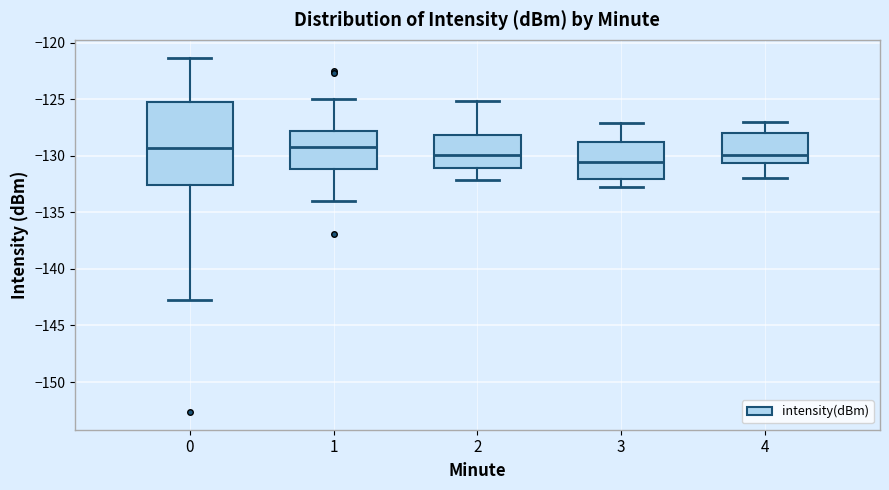

Reading left to right, transcribe this box plot: for each box, give where its median line is, the range the box spans, and where its two whiskers end, as read against the y-axis. The values are not printed on the chart, so give them approximately, as read against the axis.

0: median -129.5, box -132.5 to -125.0, whiskers -143.0 to -121.5
1: median -129.5, box -131.0 to -128.0, whiskers -134.0 to -125.0
2: median -130.0, box -131.0 to -128.0, whiskers -132.0 to -125.0
3: median -130.5, box -132.0 to -129.0, whiskers -133.0 to -127.0
4: median -130.0, box -130.5 to -128.0, whiskers -132.0 to -127.0